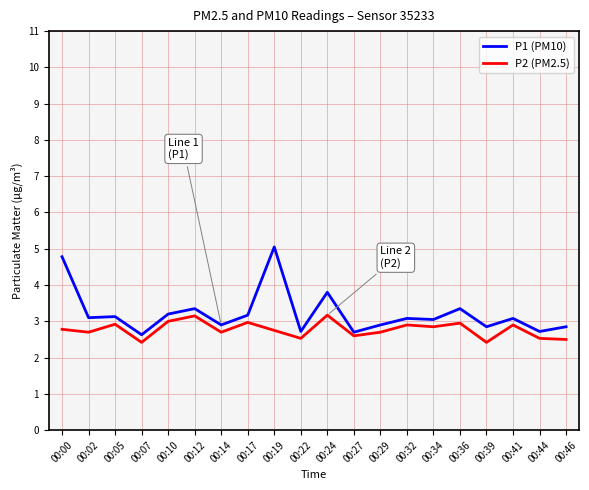

Which series has the largest range (max minus min)?

P1 (PM10)